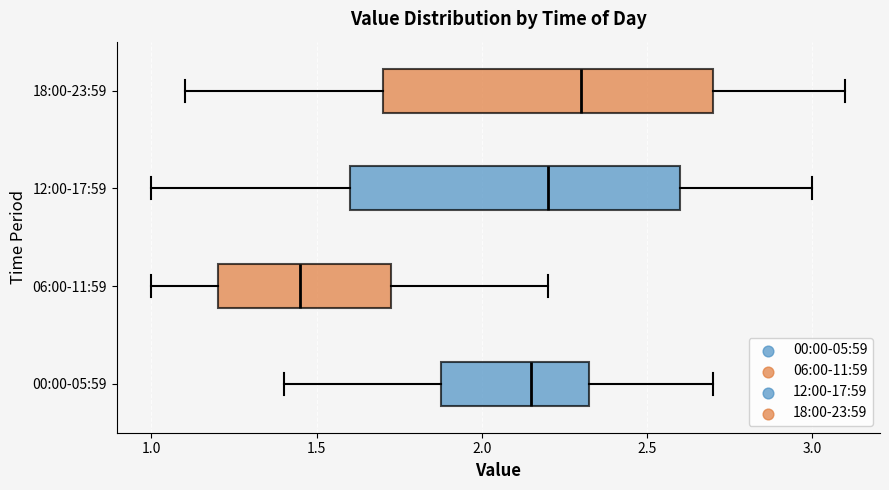

Reading bottom to top, read every box against the x-axis: the position of its median line, the range the box covers, and the ends of its whiskers. The values are not printed on the chart, so give them approximately, as read against the axis.

00:00-05:59: median 2.15, box 1.90 to 2.35, whiskers 1.40 to 2.70
06:00-11:59: median 1.45, box 1.20 to 1.75, whiskers 1.00 to 2.20
12:00-17:59: median 2.20, box 1.60 to 2.60, whiskers 1.00 to 3.00
18:00-23:59: median 2.30, box 1.70 to 2.70, whiskers 1.10 to 3.10